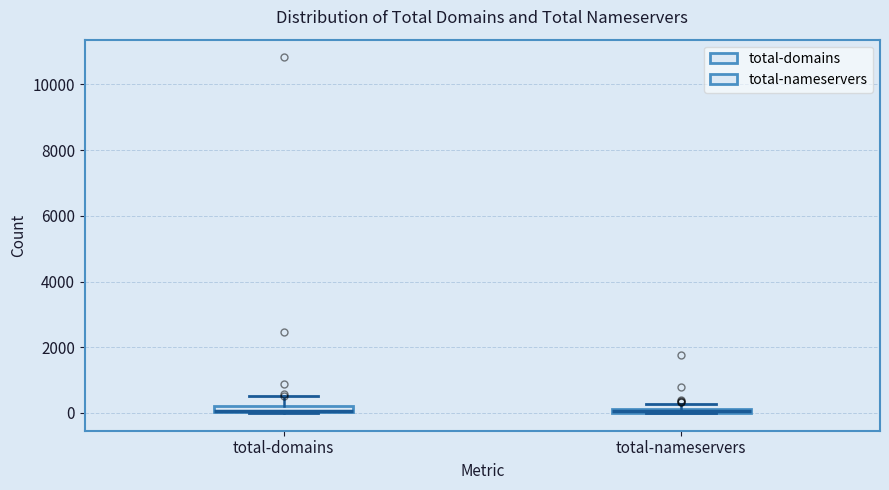

Where does the upper whisker of the box for total-domains end on the y-axis? The values are not printed on the chart, so give them approximately, as read against the axis.

600